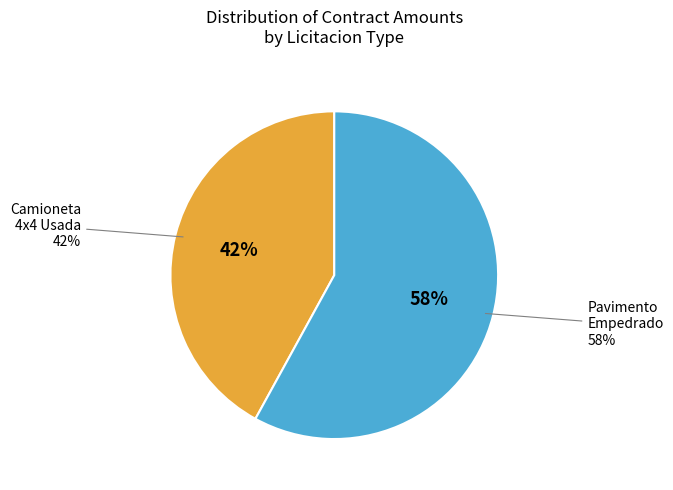

What is the largest slice in the pie chart?

CONSTRUCCION DE PAVIMENTO TIPO EMPEDRADO